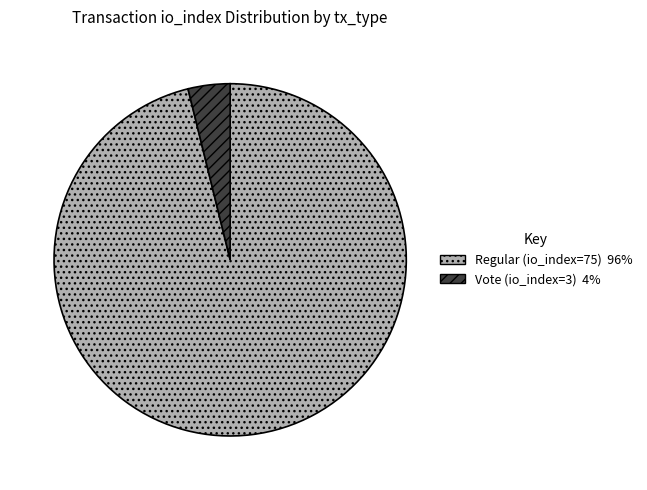

Count the number of slices in the pie.

2